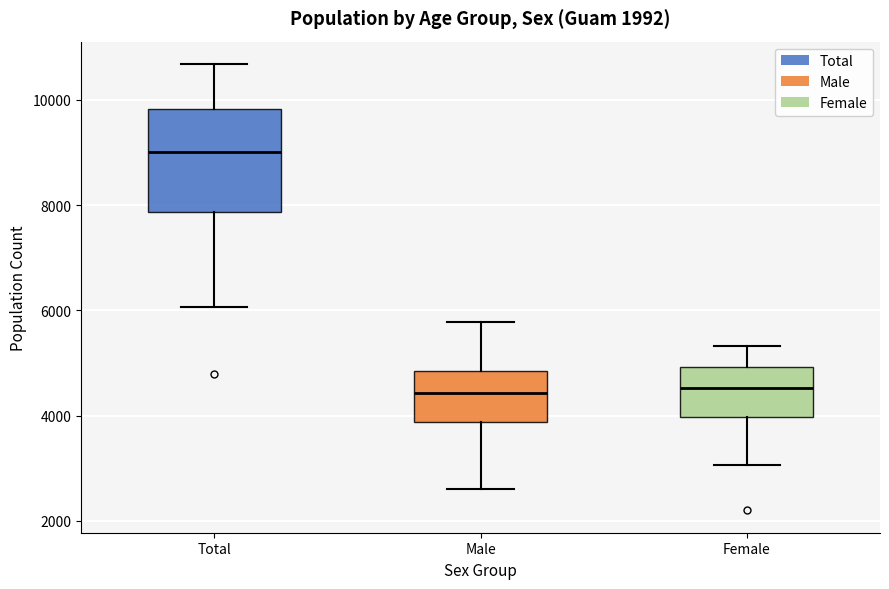

Which box's median line is the highest?

Total